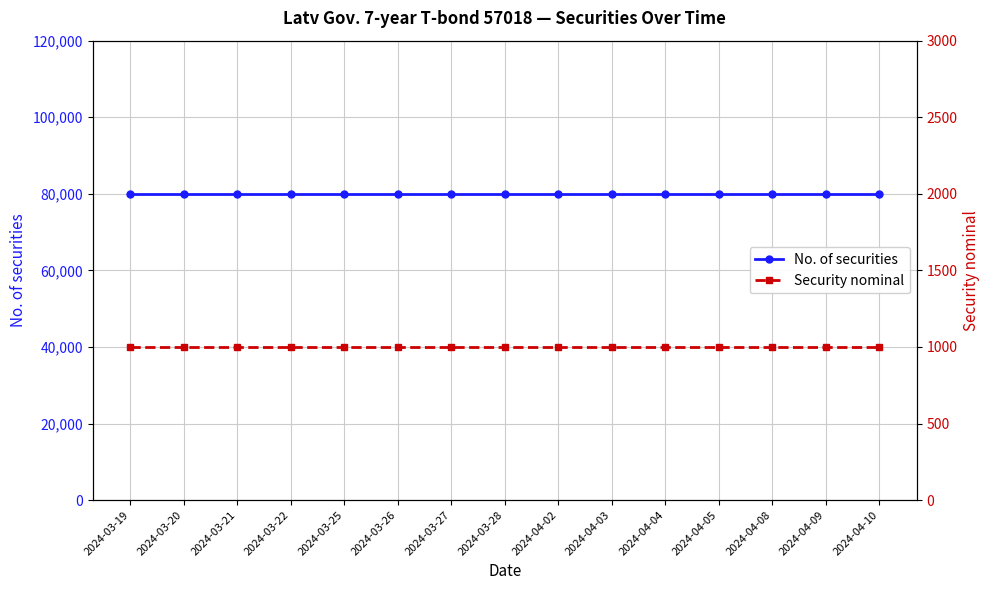

What is the average value of the Security nominal series?

1000